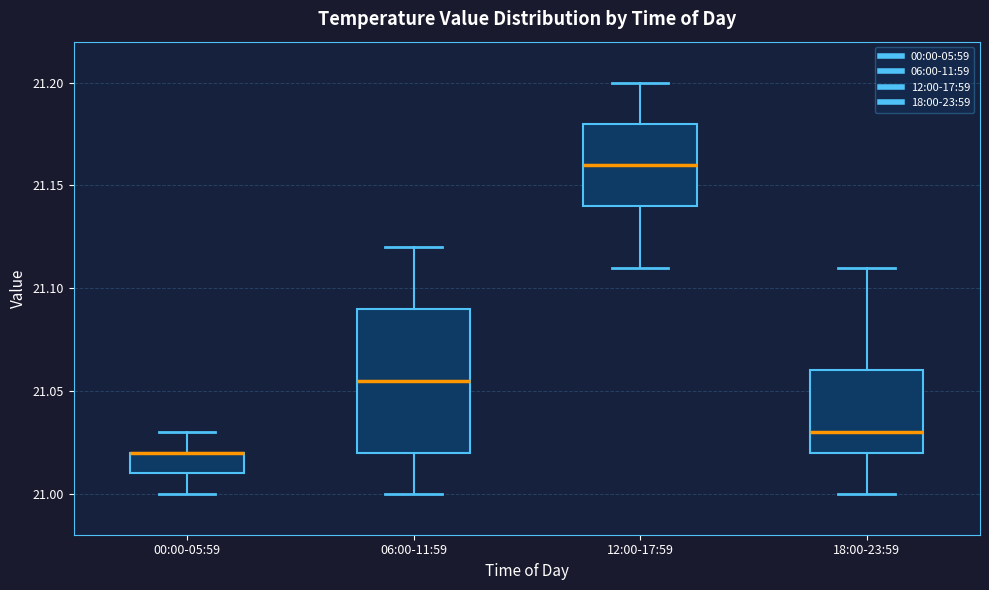

Where is the upper edge of the box for 12:00-17:59 on the y-axis? The values are not printed on the chart, so give them approximately, as read against the axis.

21.180